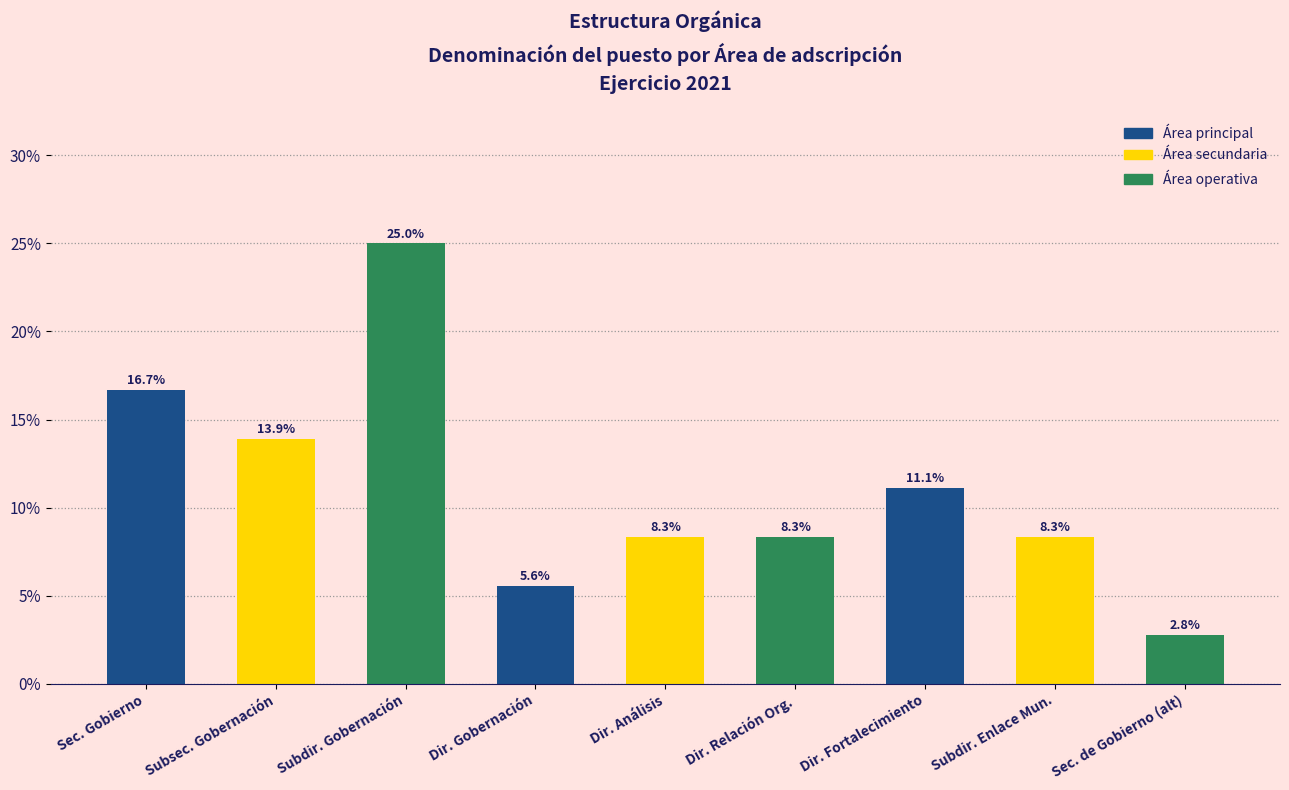

How many data points does each series have?

9